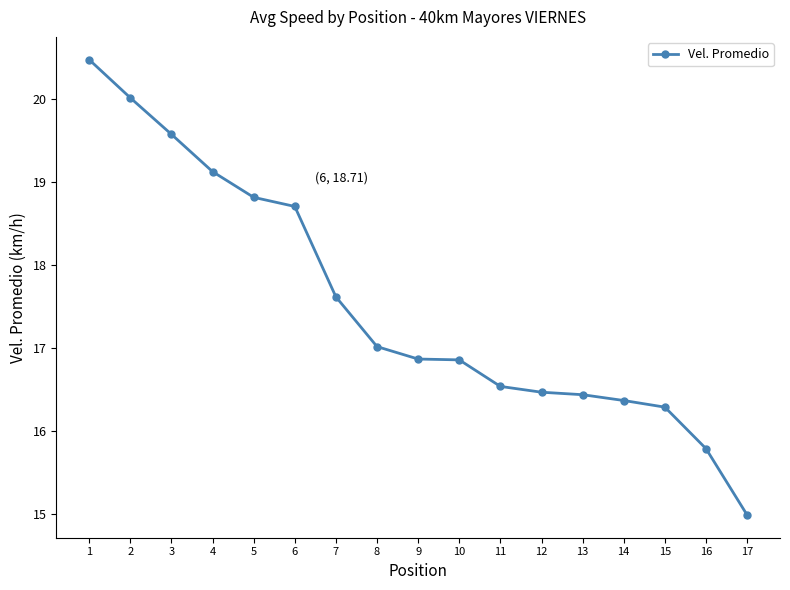

At which category does the chart reach its peak across all series?

1